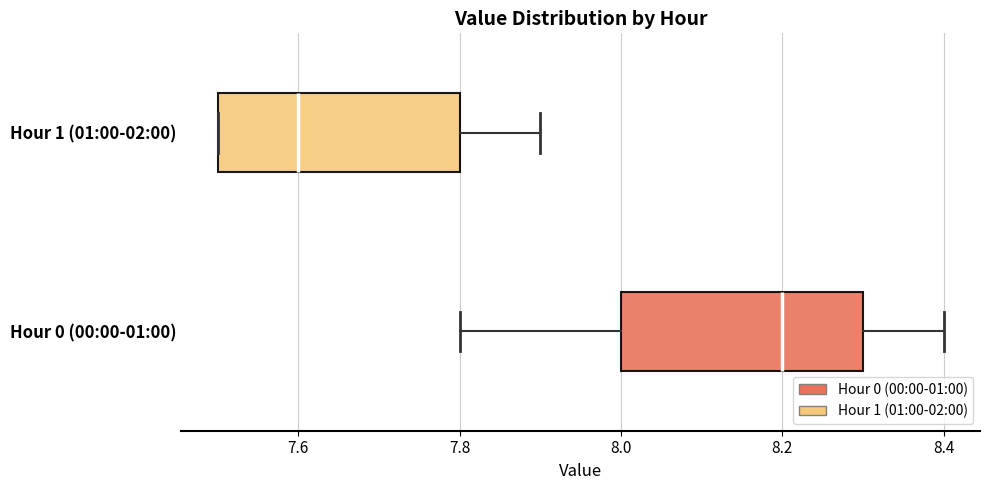

Which box's median line is the furthest to the left?

Hour 1 (01:00-02:00)